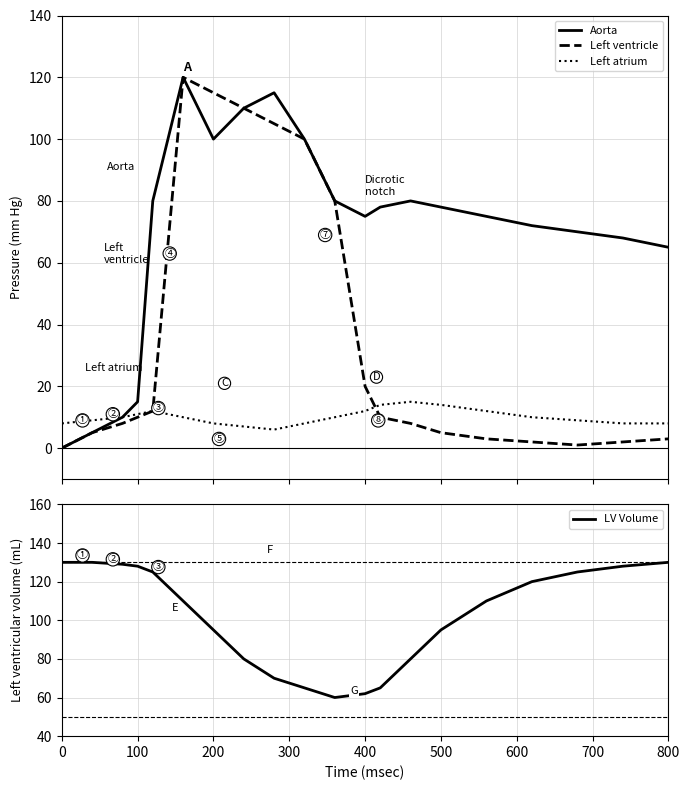

Count the number of categories in the chart.

20